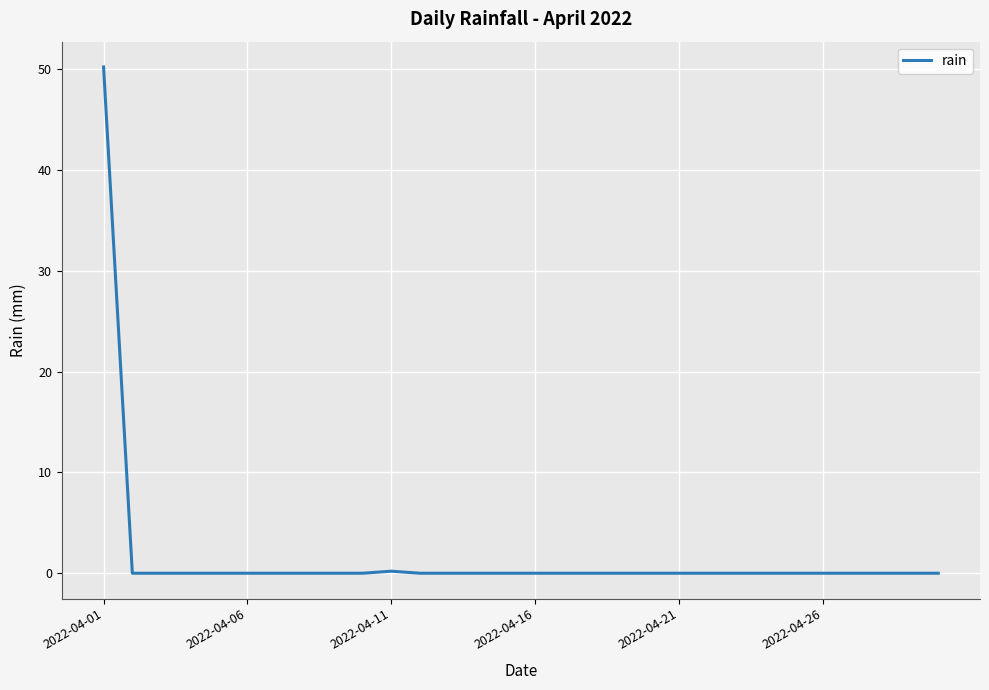

What is the difference between the maximum and minimum values?

50.2